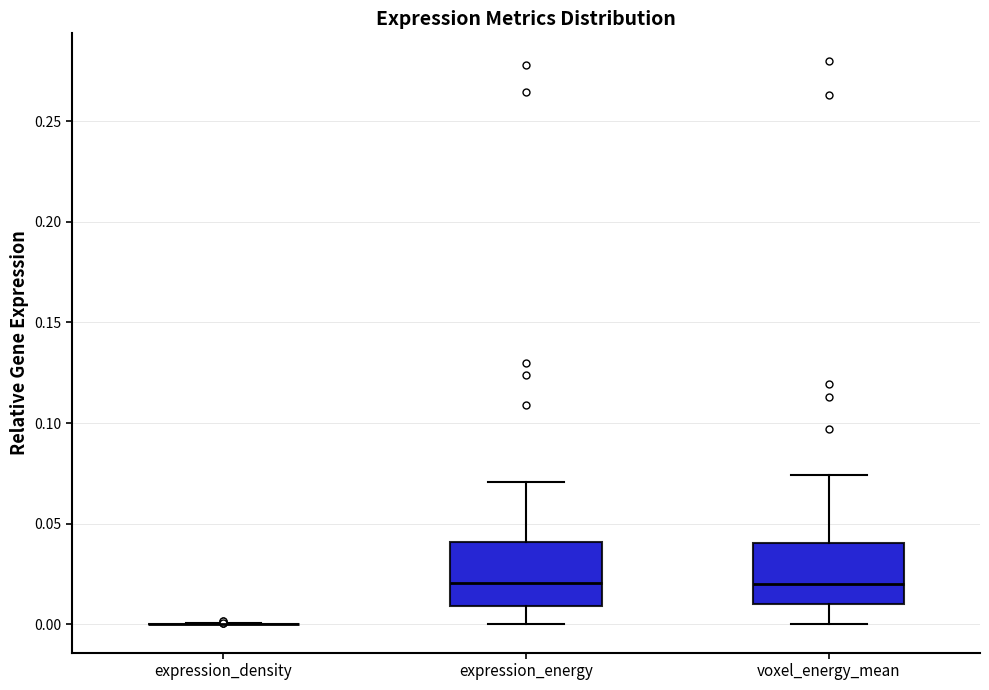

Reading left to right, read every box against the y-axis: the position of its median line, the range the box covers, and the ends of its whiskers. The values are not printed on the chart, so give them approximately, as read against the axis.

expression_density: box collapsed to a line at 0.000, whiskers 0.000 to 0.000
expression_energy: median 0.020, box 0.010 to 0.040, whiskers 0.000 to 0.070
voxel_energy_mean: median 0.020, box 0.010 to 0.040, whiskers 0.000 to 0.075